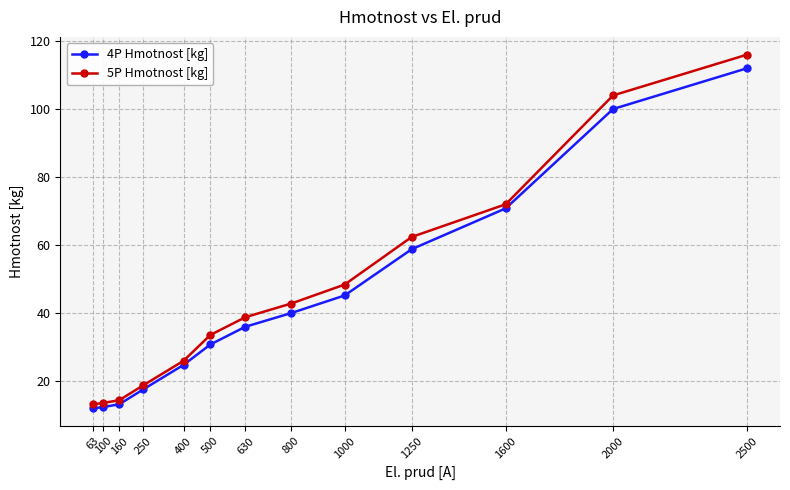

What is the difference between the maximum and minimum values in the 5P Hmotnost [kg] series?

102.8